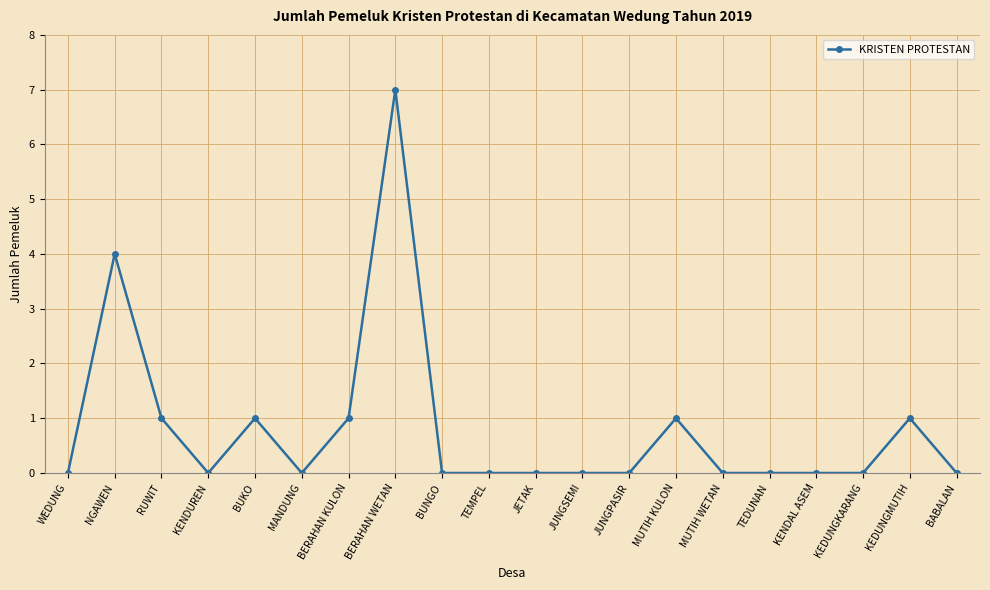

How many categories are shown in the chart?

20